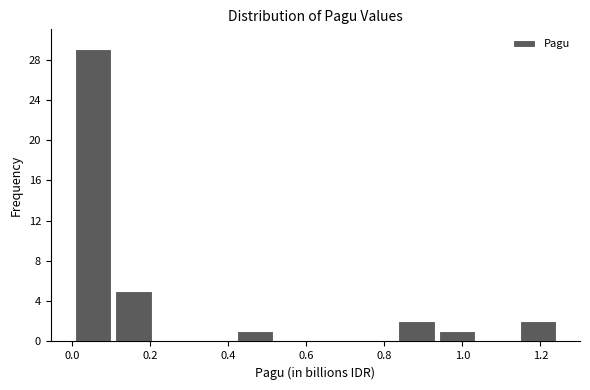

How tall is the bar that spans 0.94 to 1.04 on the x-axis? Neither the bar edges nor the heights are printed on the chart, so give them approximately, as read against the axes.

1